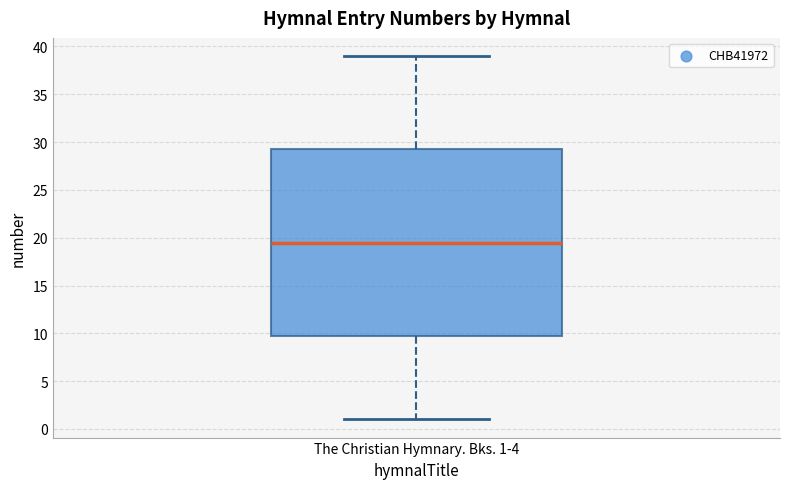

Transcribe this box plot: give where the median line is, the range the box spans, and where the two whiskers end, as read against the y-axis. The values are not printed on the chart, so give them approximately, as read against the axis.

median 19.5, box 10.0 to 29.5, whiskers 1.0 to 39.0